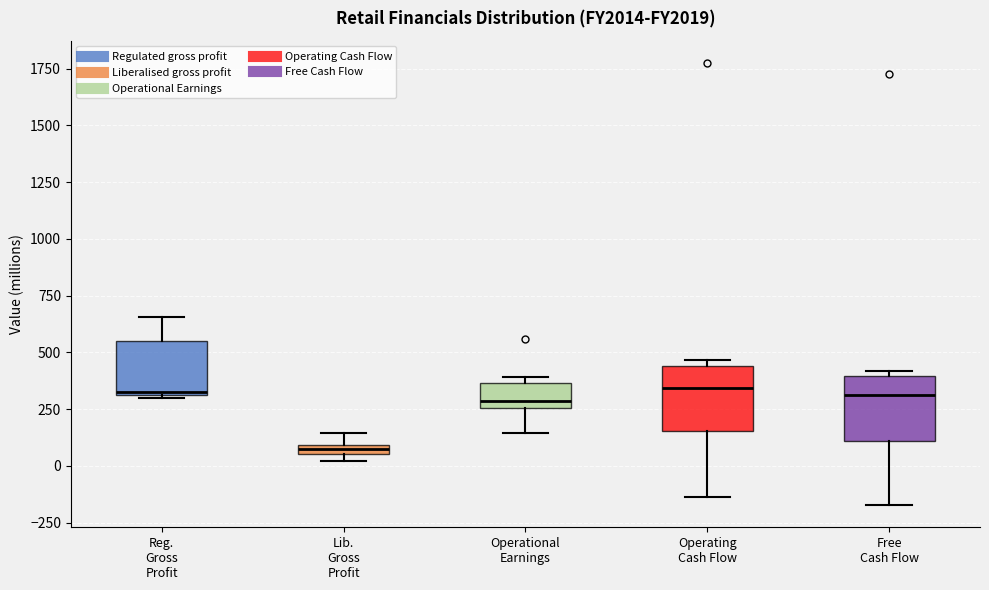

Where is the upper edge of the box for Free Cash Flow on the y-axis? The values are not printed on the chart, so give them approximately, as read against the axis.

400